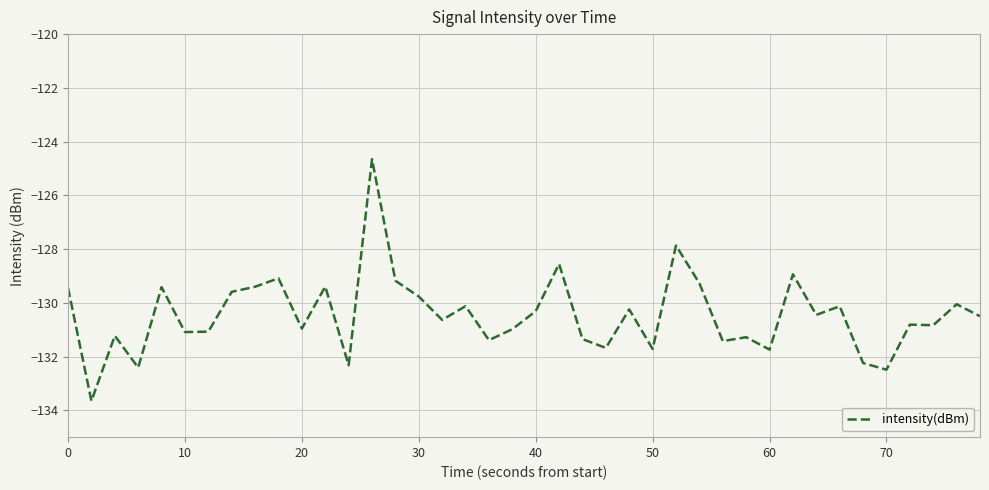

What is the smallest value displayed?

-133.7